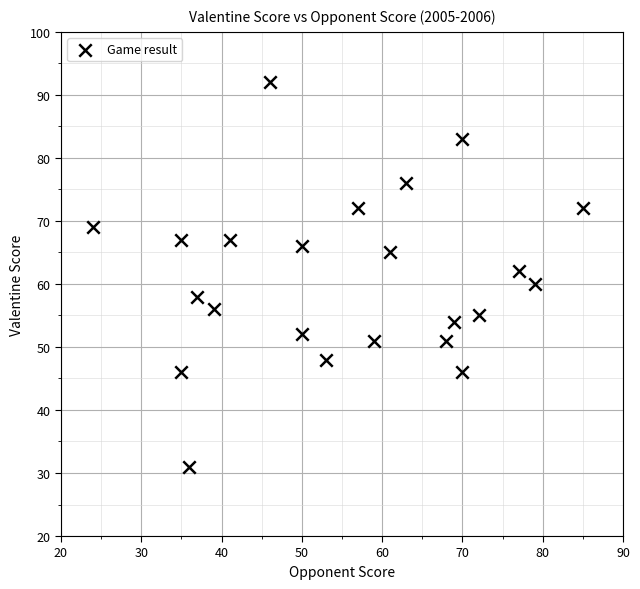

List the coordinates of all points as (X, Y) pairs, reading left to right.

(24, 69)  (35, 46)  (35, 67)  (36, 31)  (37, 58)  (39, 56)  (41, 67)  (46, 92)  (50, 66)  (50, 52)  (53, 48)  (57, 72)  (59, 51)  (61, 65)  (63, 76)  (68, 51)  (69, 54)  (70, 46)  (70, 83)  (72, 55)  (77, 62)  (79, 60)  (85, 72)